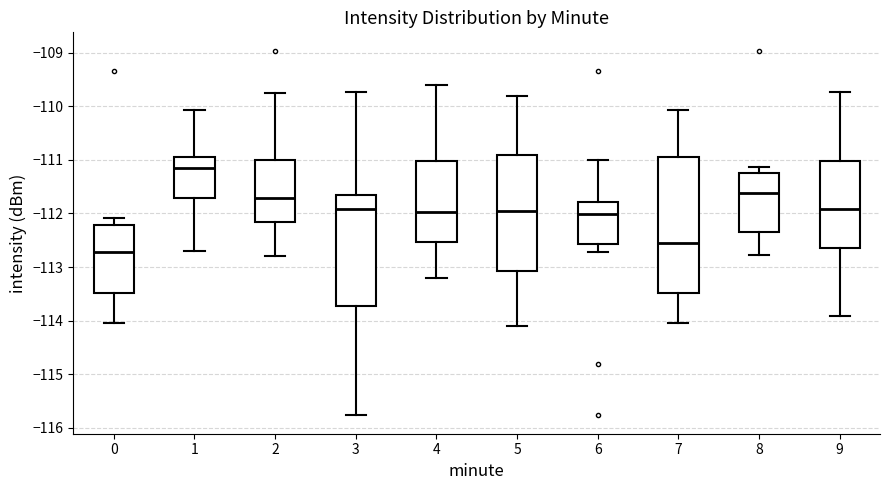

Which box is the tallest, from its lower edge to its upper edge?

7